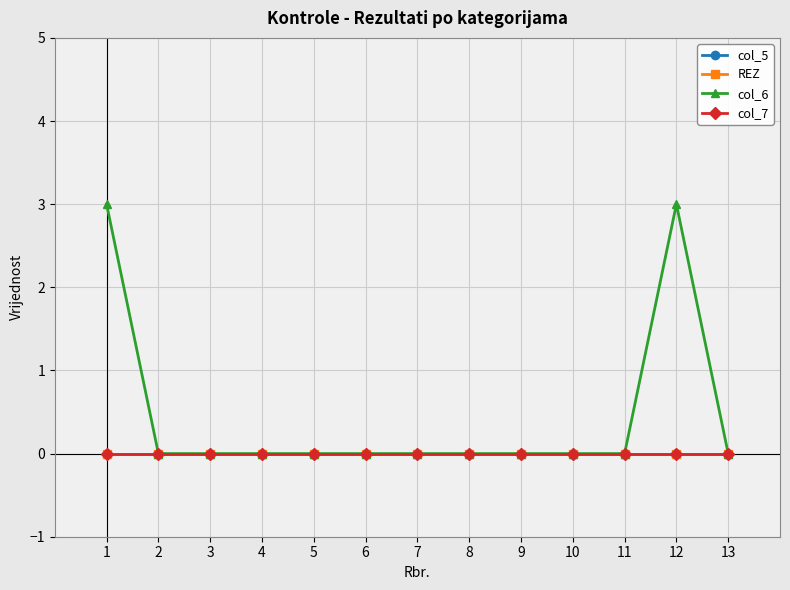

True or false: col_5 and col_6 cross at least once.

False